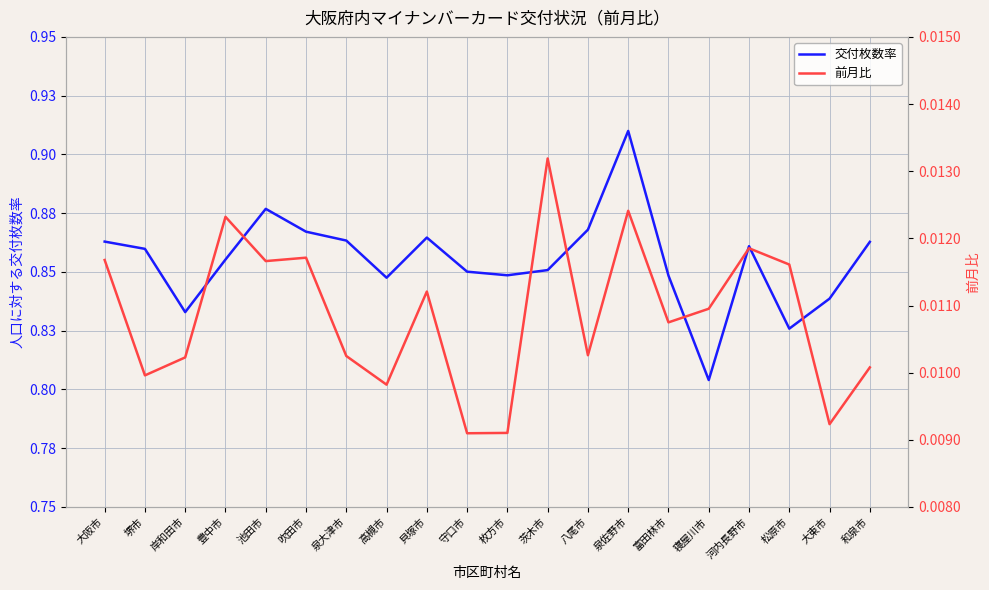

How many interior local valleys does the 前月比 series have?

7